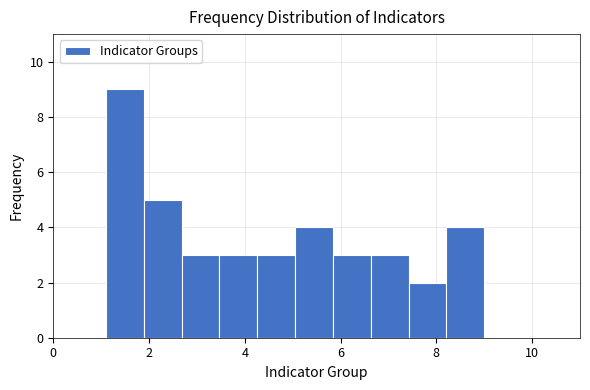

Read against the x-axis, roughly where is the centre of the tallest bar?

1.4